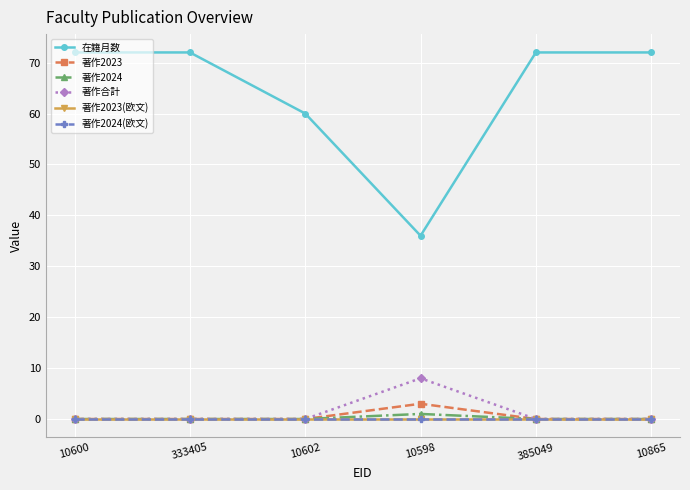

True or false: 著作2023 has more than 1 interior local peaks.

False